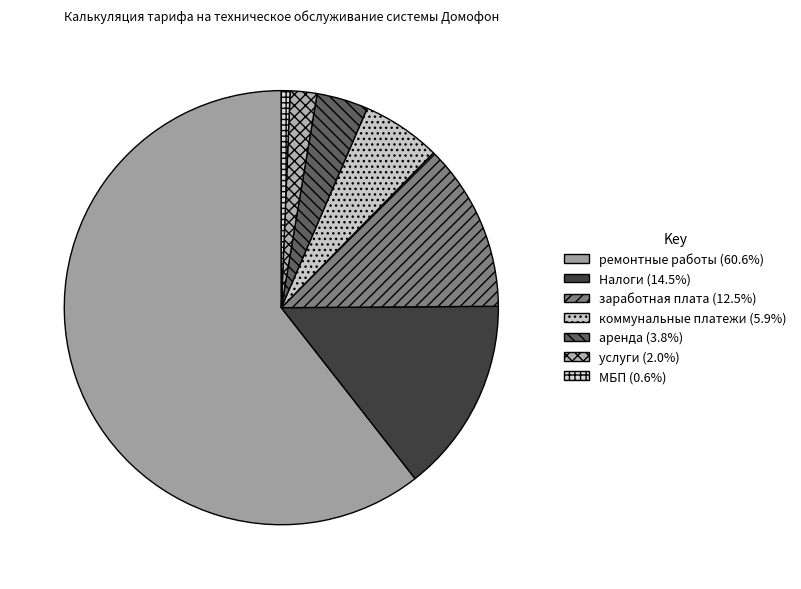

Combined, what portion of the pie is МБП and ремонтные работы?

61.2%